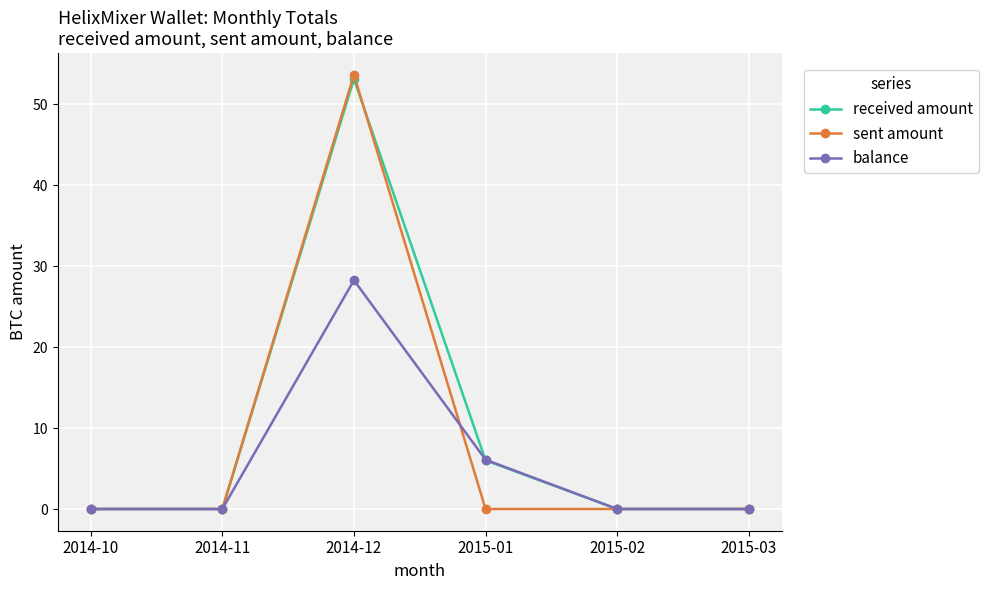

Where is balance nearest to the value 14?

2015-01